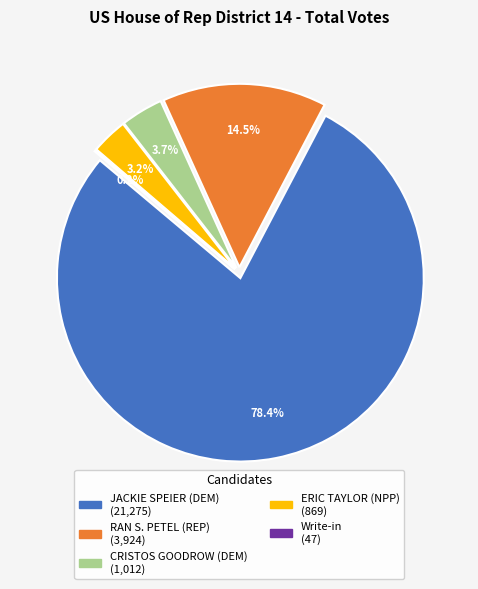

Combined, do ERIC TAYLOR (NPP) and CRISTOS GOODROW (DEM) account for over 50%?

No